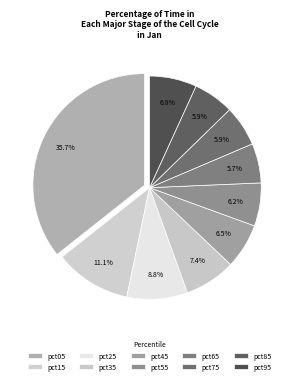

The pct95 slice represents 16% of the pie. True or false?

False